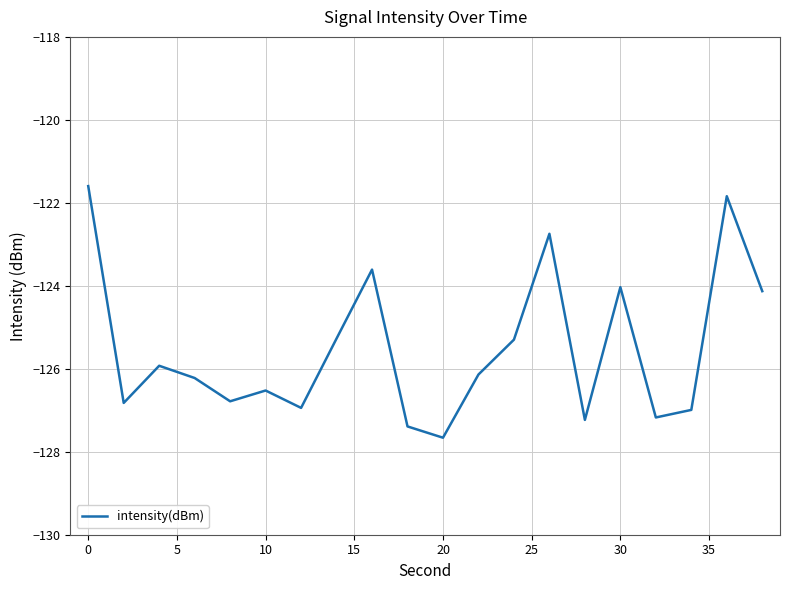

What is the difference between the maximum and minimum values?

6.1